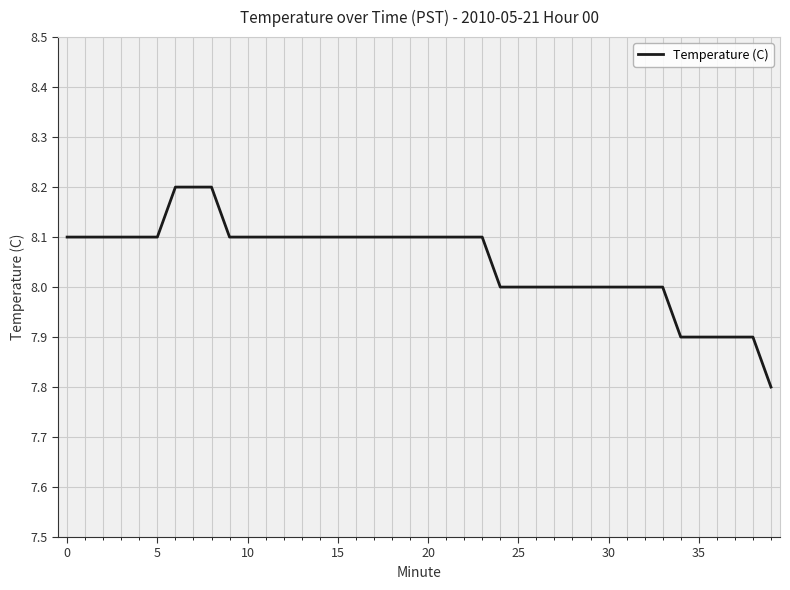

What is the difference between the maximum and minimum values?

0.4